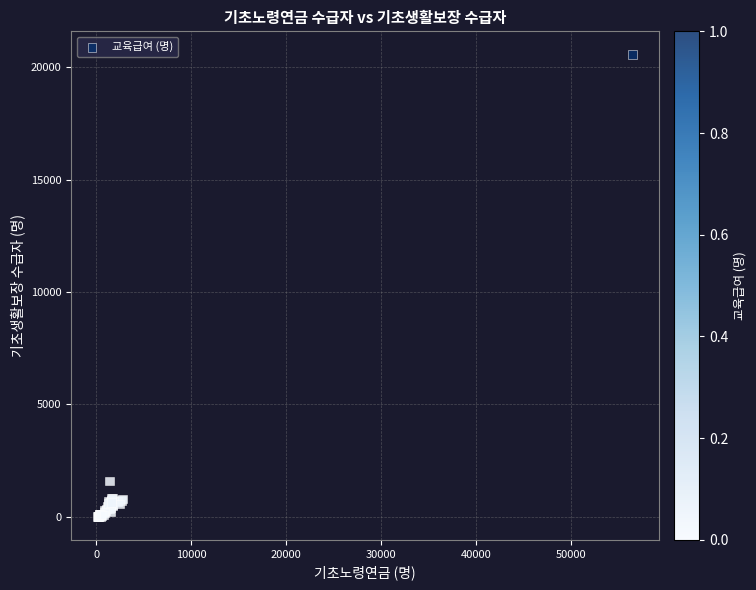

What Y value in the scatter plot is closest to 10283?

1597